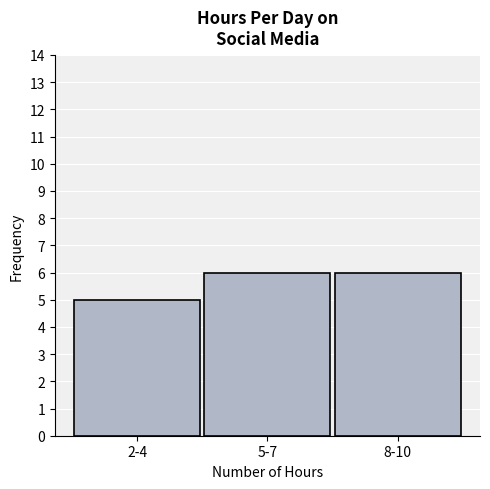

Reading left to right, transcribe all the data shown in this chart.

2-4=5	5-7=6	8-10=6